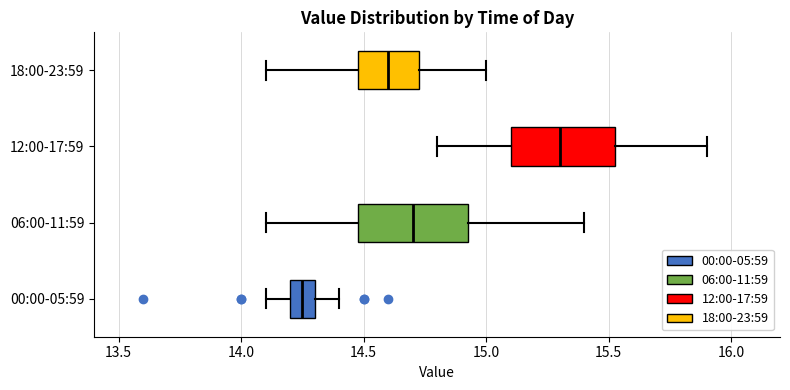

Which box's median line is the furthest to the right?

12:00-17:59